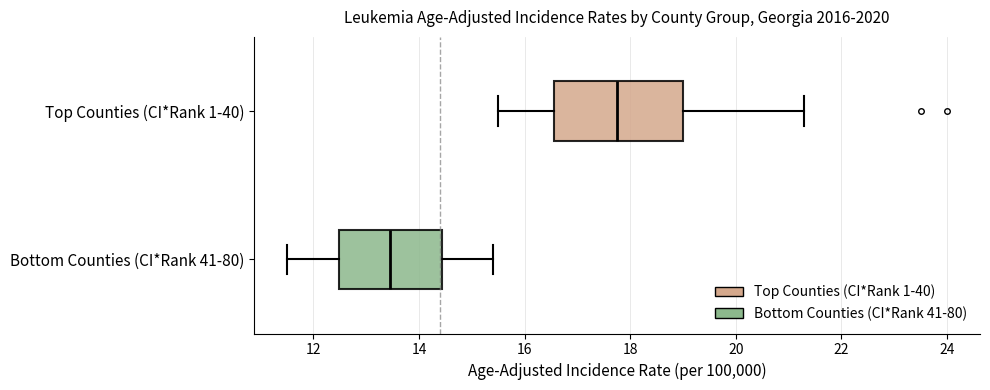

Where does the left whisker of the box for Top Counties (CI*Rank 1-40) end on the x-axis? The values are not printed on the chart, so give them approximately, as read against the axis.

15.6